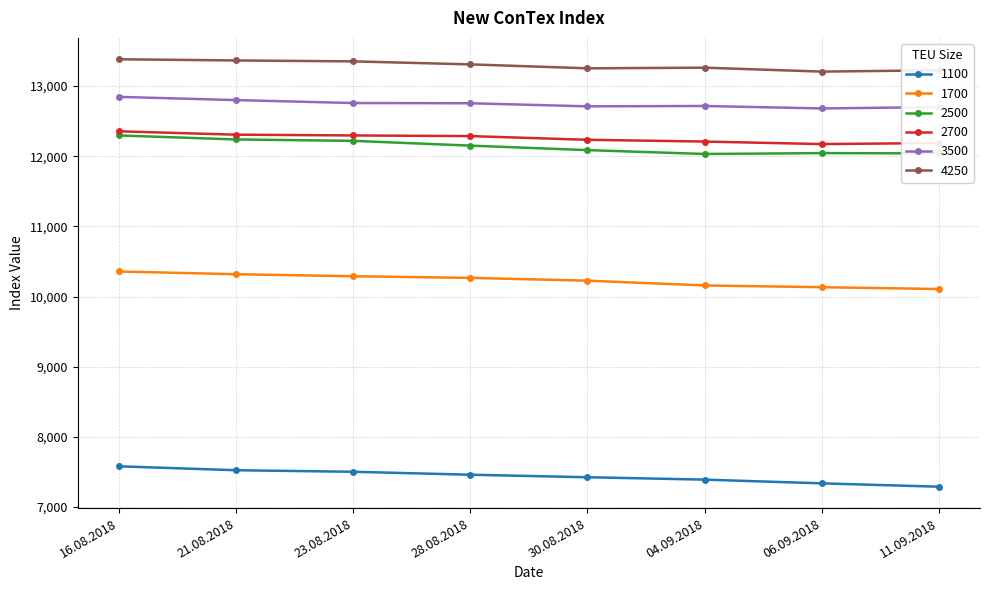

What is the total value across all series at 23.08.2018?

68422